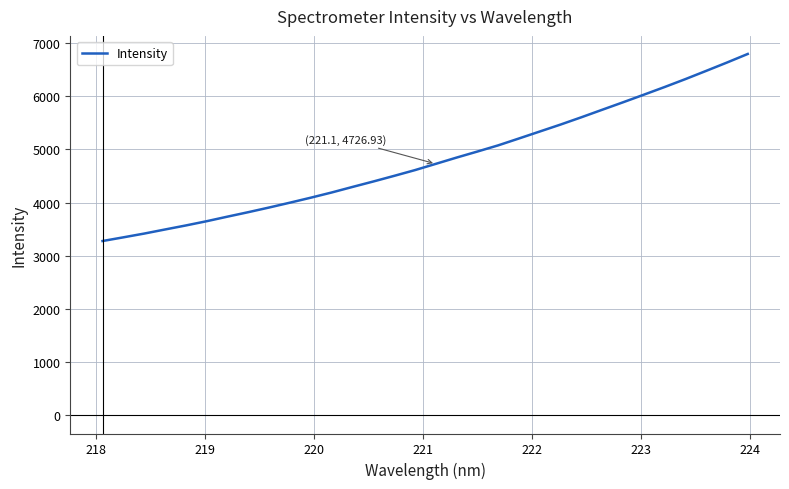

What is the greatest value displayed?

6792.0